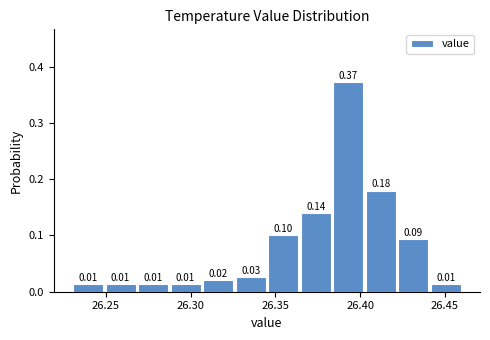

Around what value on the x-axis is the tallest bar? Give the approximate position of its centre, as read against the axis.

26.395